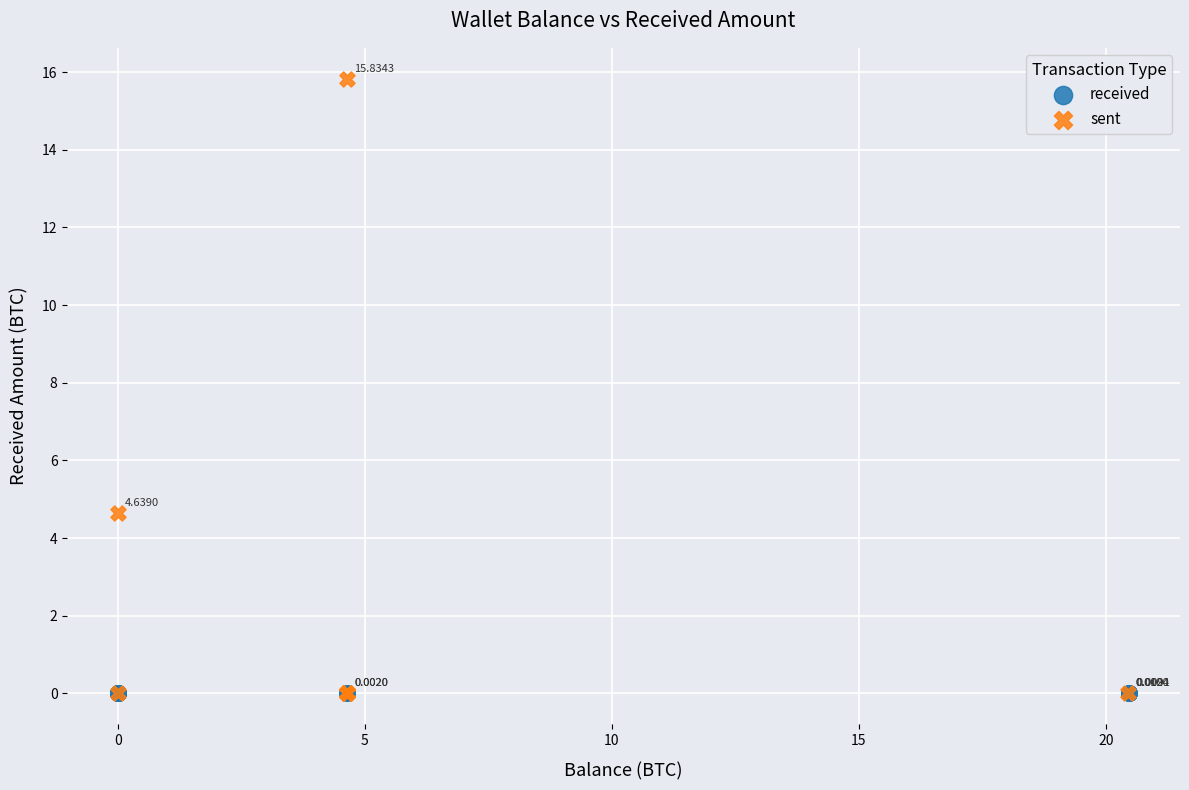

Which series contains the highest Y value?

sent